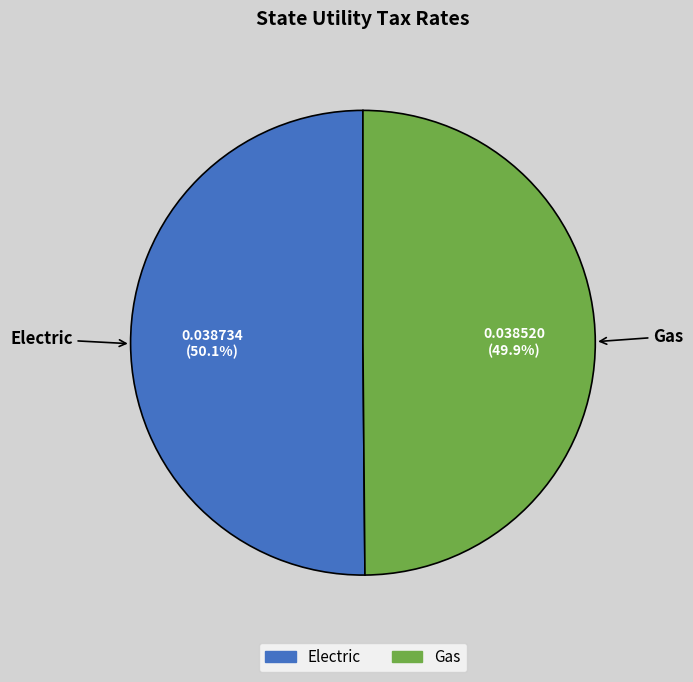

Combined, what portion of the pie is Electric and Gas?

100.0%